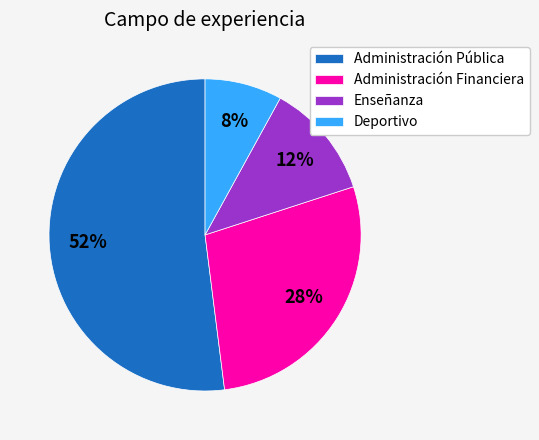

Is there any slice that represents more than half of the pie?

Yes